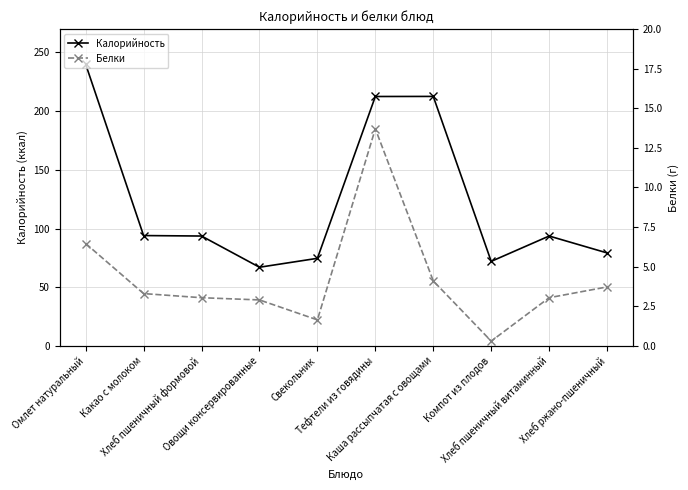

At how many categories does at least one series exceed 164?

3